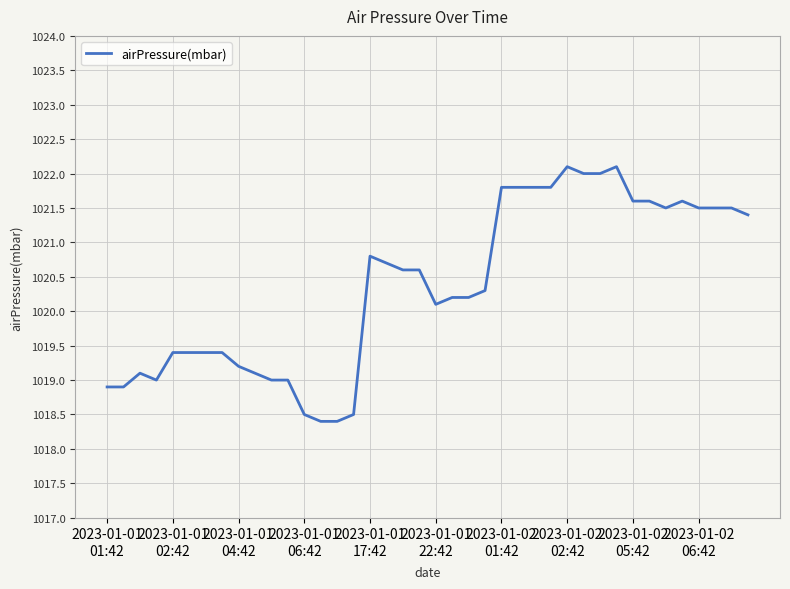

What is the greatest value displayed?

1022.1